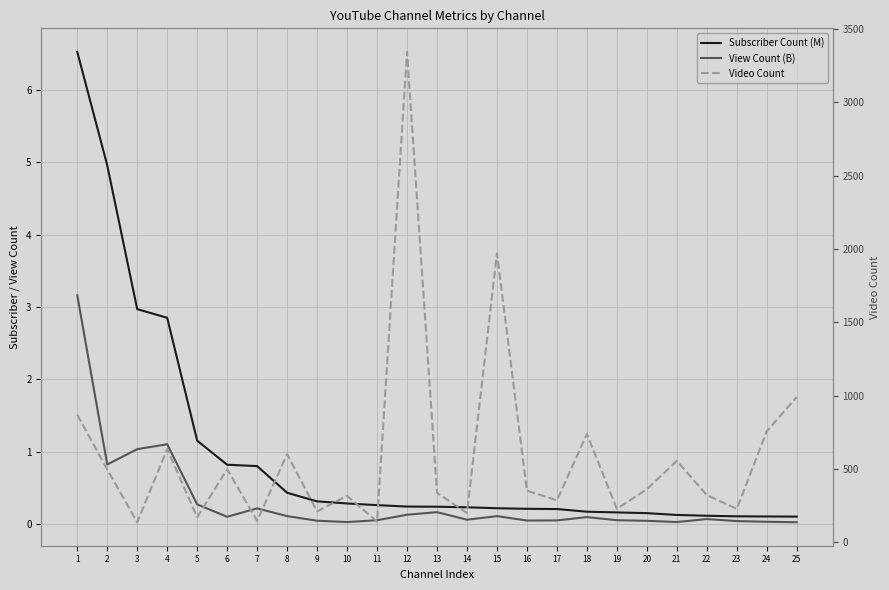

The value of Subscriber Count (M) at 19 is 0.2. True or false?

True